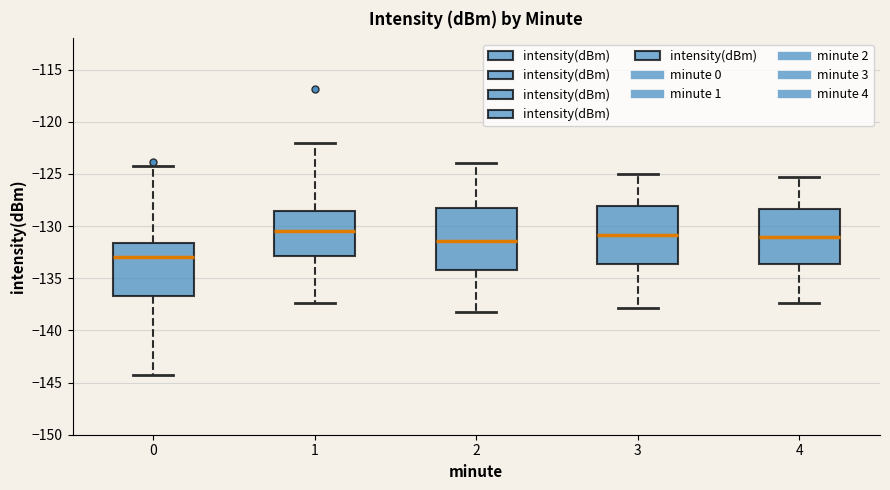

Reading left to right, read every box against the y-axis: the position of its median line, the range the box covers, and the ends of its whiskers. The values are not printed on the chart, so give them approximately, as read against the axis.

0: median -133.0, box -136.5 to -131.5, whiskers -144.5 to -124.0
1: median -130.5, box -133.0 to -128.5, whiskers -137.5 to -122.0
2: median -131.5, box -134.0 to -128.5, whiskers -138.0 to -124.0
3: median -131.0, box -133.5 to -128.0, whiskers -138.0 to -125.0
4: median -131.0, box -133.5 to -128.5, whiskers -137.5 to -125.5